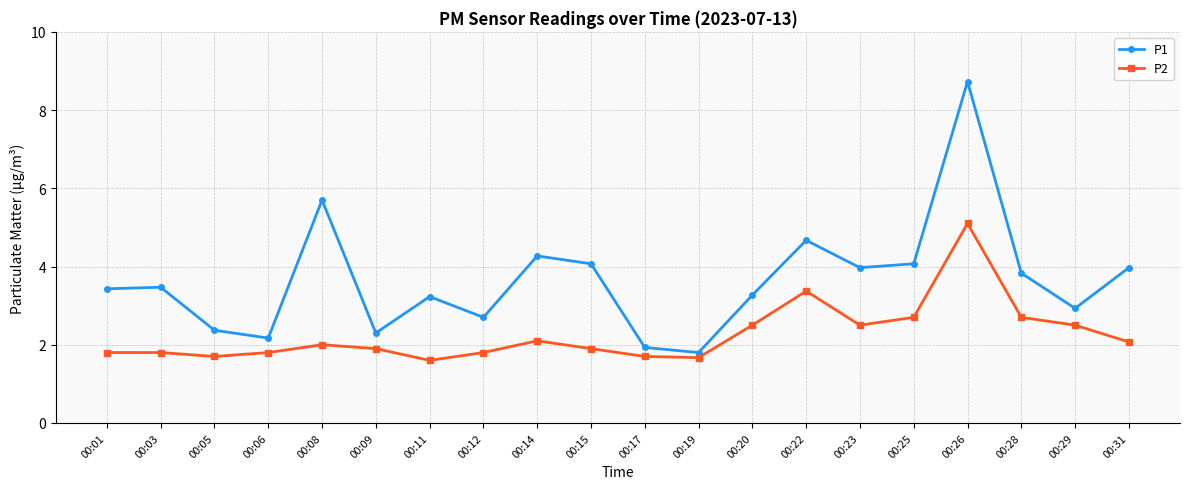

Does the chart display data point markers on the line(s)?

Yes